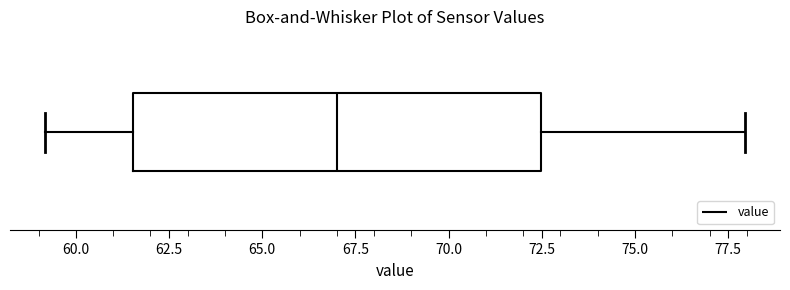

Transcribe this box plot: give where the median line is, the range the box spans, and where the two whiskers end, as read against the x-axis. The values are not printed on the chart, so give them approximately, as read against the axis.

median 67.0, box 61.5 to 72.5, whiskers 59.0 to 78.0